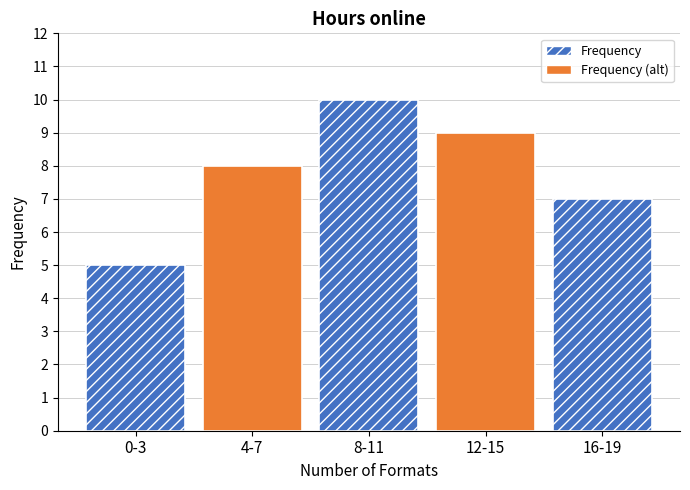

Reading right to left, what are all the values shown in this chart?

7	9	10	8	5